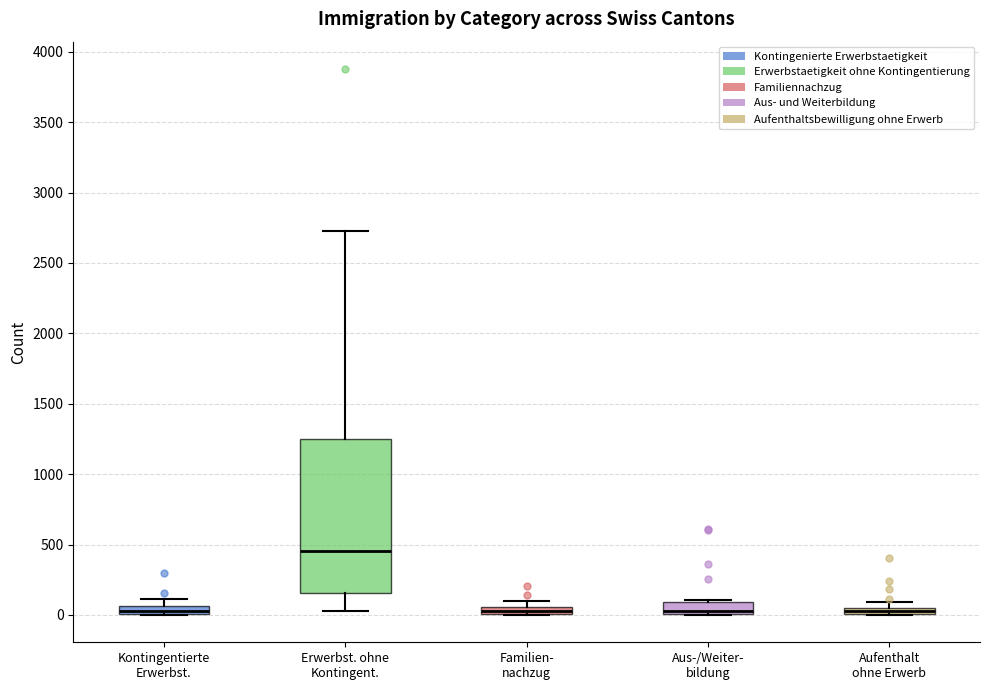

Where does the upper whisker of the box for Erwerbst. ohne Kontingent. end on the y-axis? The values are not printed on the chart, so give them approximately, as read against the axis.

2750